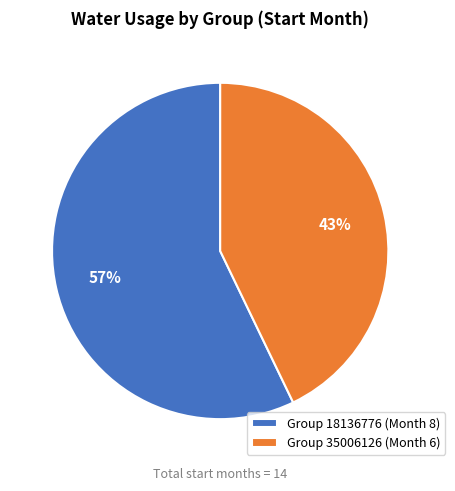

Which category accounts for the majority?

Group 18136776 (Month 8)